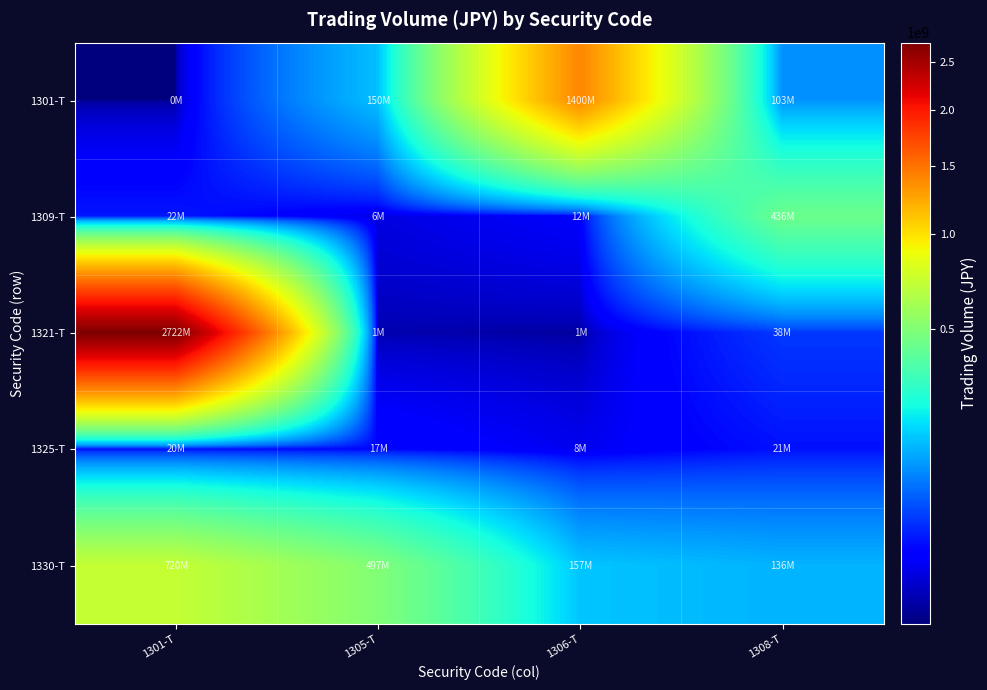

Which category has the highest value across all series?

1301-T